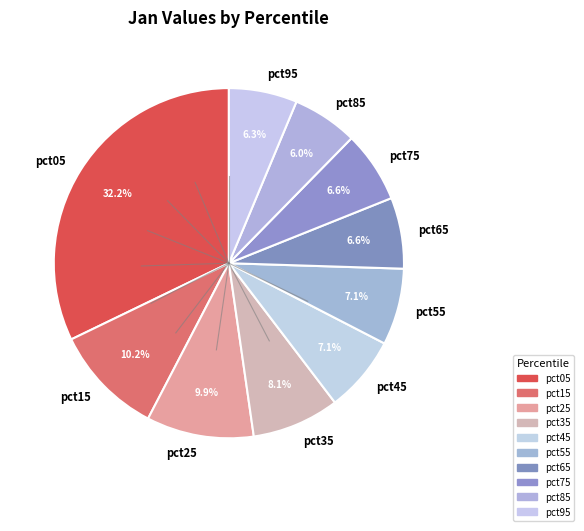

How much of the chart is everything except pct45?

92.9%